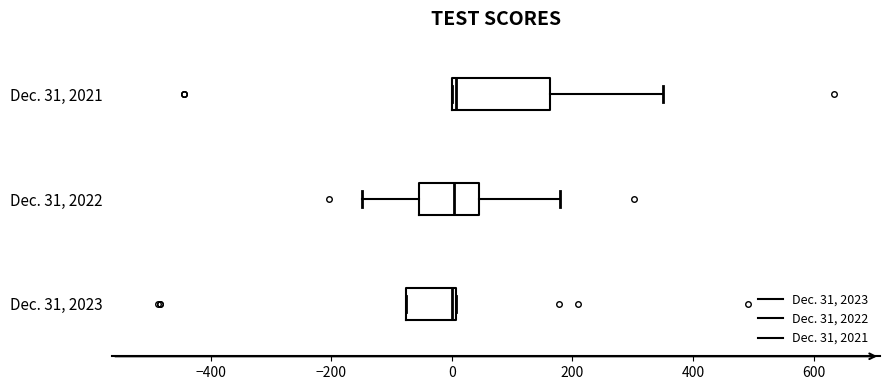

Reading bottom to top, transcribe this box plot: for each box, give where its median line is, the range the box spans, and where its two whiskers end, as read against the x-axis. The values are not printed on the chart, so give them approximately, as read against the axis.

Dec. 31, 2023: median 0 (just left of the box's right edge), box -80 to 0, whiskers -80 to 0
Dec. 31, 2022: median 0, box -60 to 40, whiskers -140 to 180
Dec. 31, 2021: median 0 (just right of the box's left edge), box 0 to 160, whiskers 0 to 360